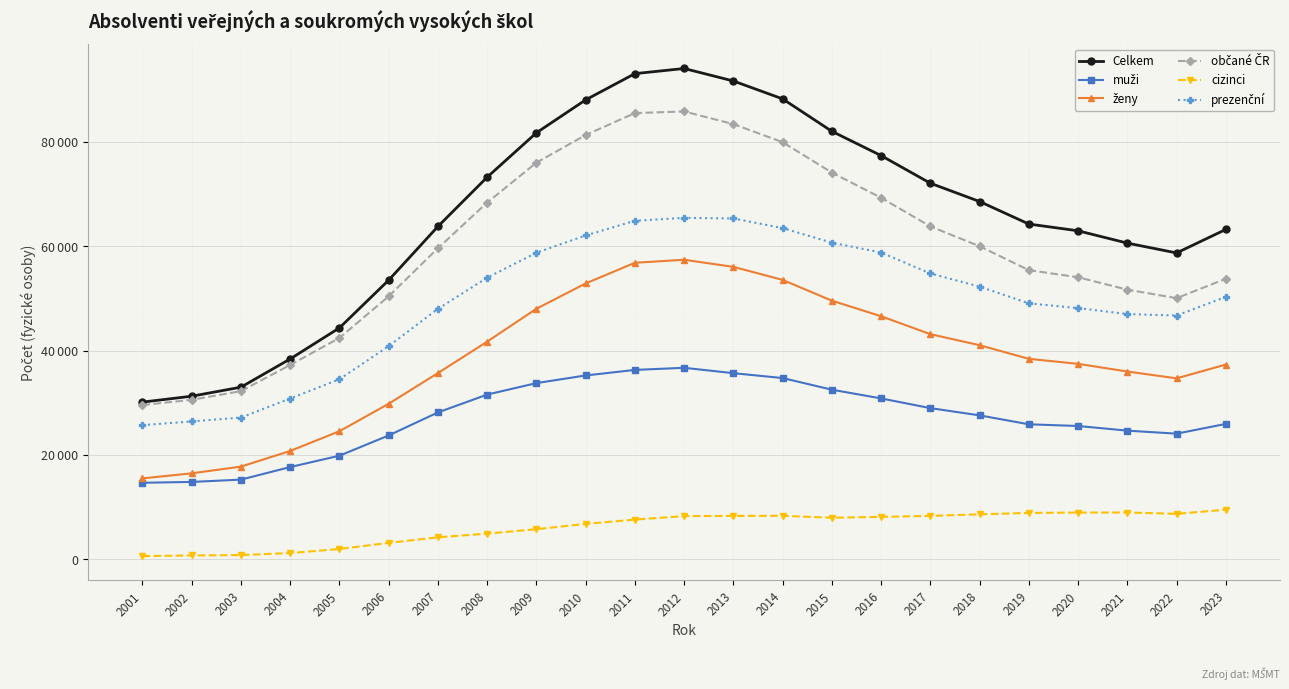

Reading left to right, what are all the values shown in this chart?

Celkem: 2001=30105	2002=31234	2003=32969	2004=38382	2005=44340	2006=53496	2007=63794	2008=73249	2009=81757	2010=88076	2011=93105	2012=94090	2013=91693	2014=88257	2015=82039	2016=77382	2017=72084	2018=68575	2019=64253	2020=62960	2021=60597	2022=58714	2023=63224
muži: 2001=14630	2002=14793	2003=15235	2004=17646	2005=19823	2006=23710	2007=28124	2008=31548	2009=33747	2010=35214	2011=36277	2012=36683	2013=35651	2014=34716	2015=32483	2016=30811	2017=28948	2018=27560	2019=25848	2020=25521	2021=24628	2022=24051	2023=25922
ženy: 2001=15475	2002=16441	2003=17734	2004=20736	2005=24517	2006=29786	2007=35670	2008=41701	2009=48010	2010=52862	2011=56828	2012=57407	2013=56042	2014=53541	2015=49556	2016=46571	2017=43136	2018=41015	2019=38405	2020=37439	2021=35969	2022=34663	2023=37302
občané ČR: 2001=29534	2002=30543	2003=32206	2004=37232	2005=42409	2006=50394	2007=59622	2008=68375	2009=76029	2010=81332	2011=85534	2012=85853	2013=83418	2014=79954	2015=74121	2016=69292	2017=63803	2018=59993	2019=55411	2020=54045	2021=51668	2022=50041	2023=53757
cizinci: 2001=571	2002=691	2003=763	2004=1150	2005=1931	2006=3102	2007=4172	2008=4874	2009=5728	2010=6744	2011=7571	2012=8237	2013=8275	2014=8303	2015=7918	2016=8090	2017=8282	2018=8582	2019=8843	2020=8915	2021=8929	2022=8673	2023=9467
prezenční: 2001=25688	2002=26396	2003=27141	2004=30793	2005=34489	2006=40847	2007=47995	2008=53967	2009=58756	2010=62062	2011=64884	2012=65446	2013=65319	2014=63479	2015=60682	2016=58796	2017=54775	2018=52254	2019=49042	2020=48129	2021=46987	2022=46711	2023=50290